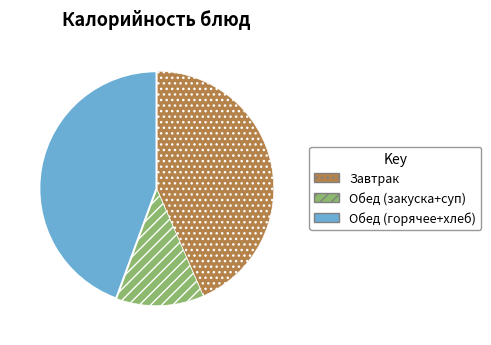

Count the number of slices in the pie.

3